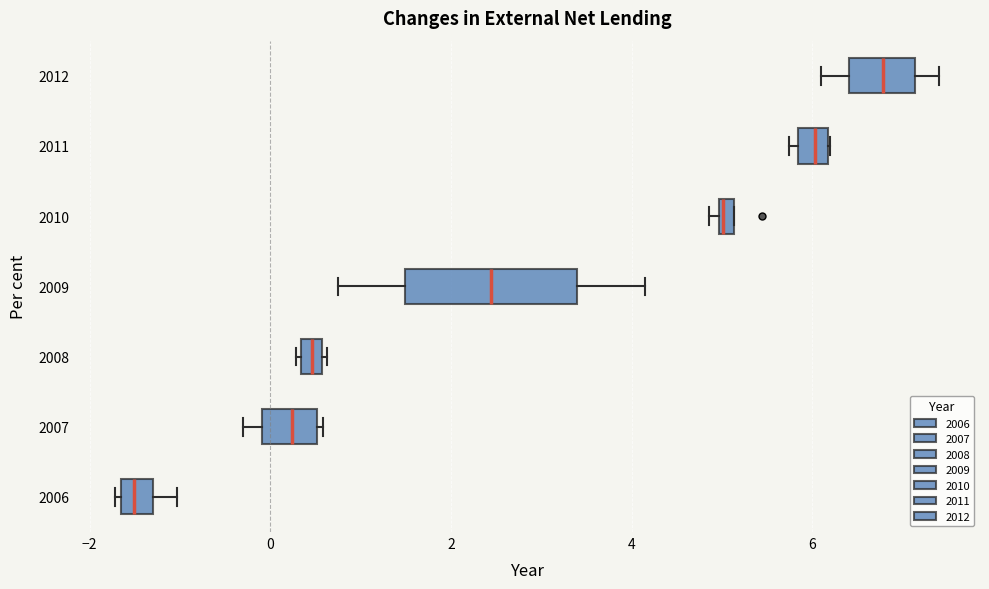

Comparing the boxes themselves (not the whiskers), which one is the widest?

2009